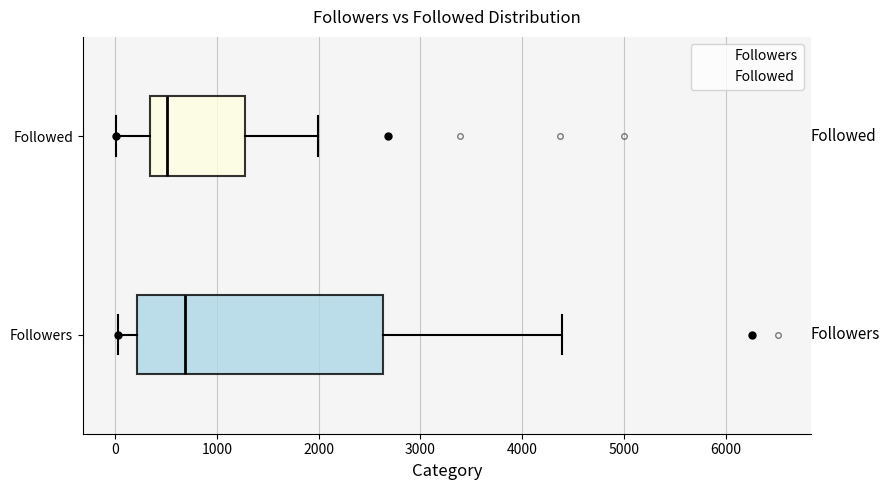

Reading bottom to top, transcribe this box plot: for each box, give where its median line is, the range the box spans, and where its two whiskers end, as read against the x-axis. The values are not printed on the chart, so give them approximately, as read against the axis.

Followers: median 700, box 200 to 2600, whiskers 0 to 4400
Followed: median 500, box 300 to 1300, whiskers 0 to 2000